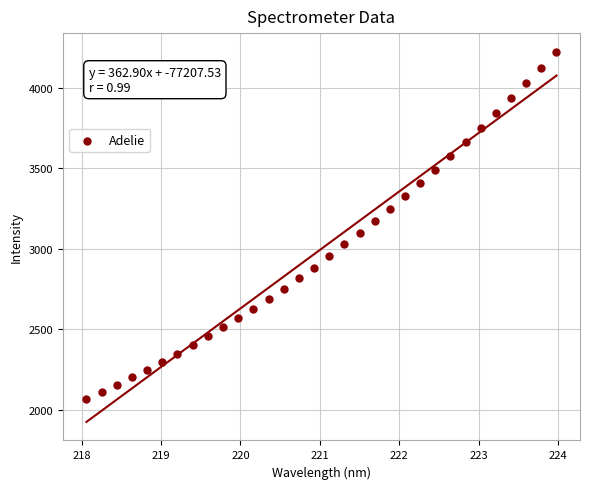

What is the range of X values (max minus min)?

5.9